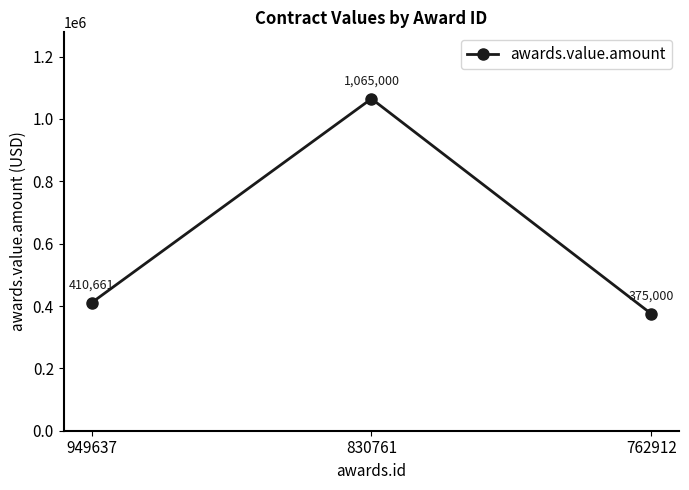

True or false: the data shows 1437805 at 830761.

False